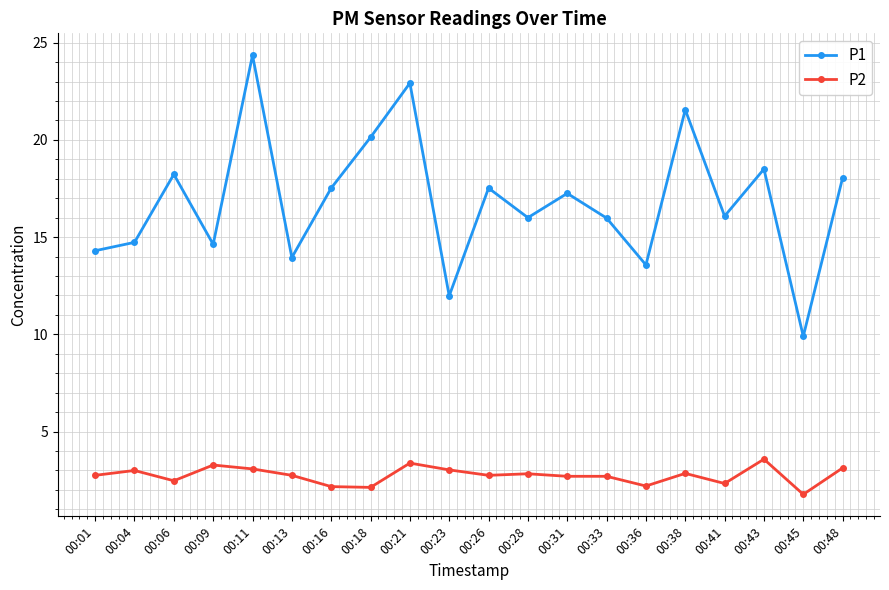

Which series changed the most between 00:11 and 00:13?

P1